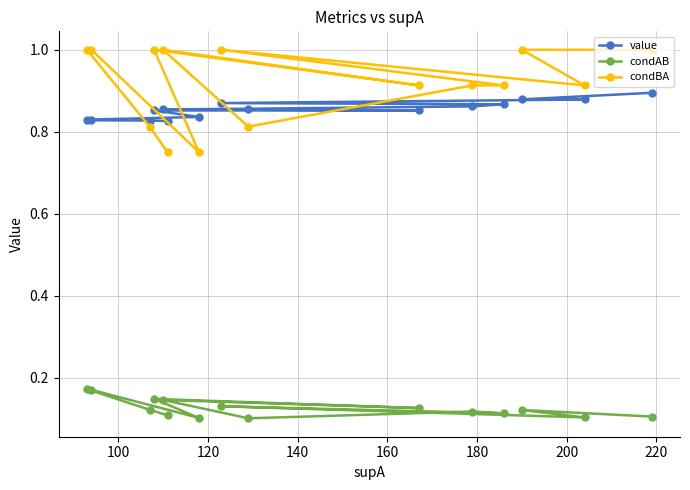

What is the greatest value displayed?

1.0